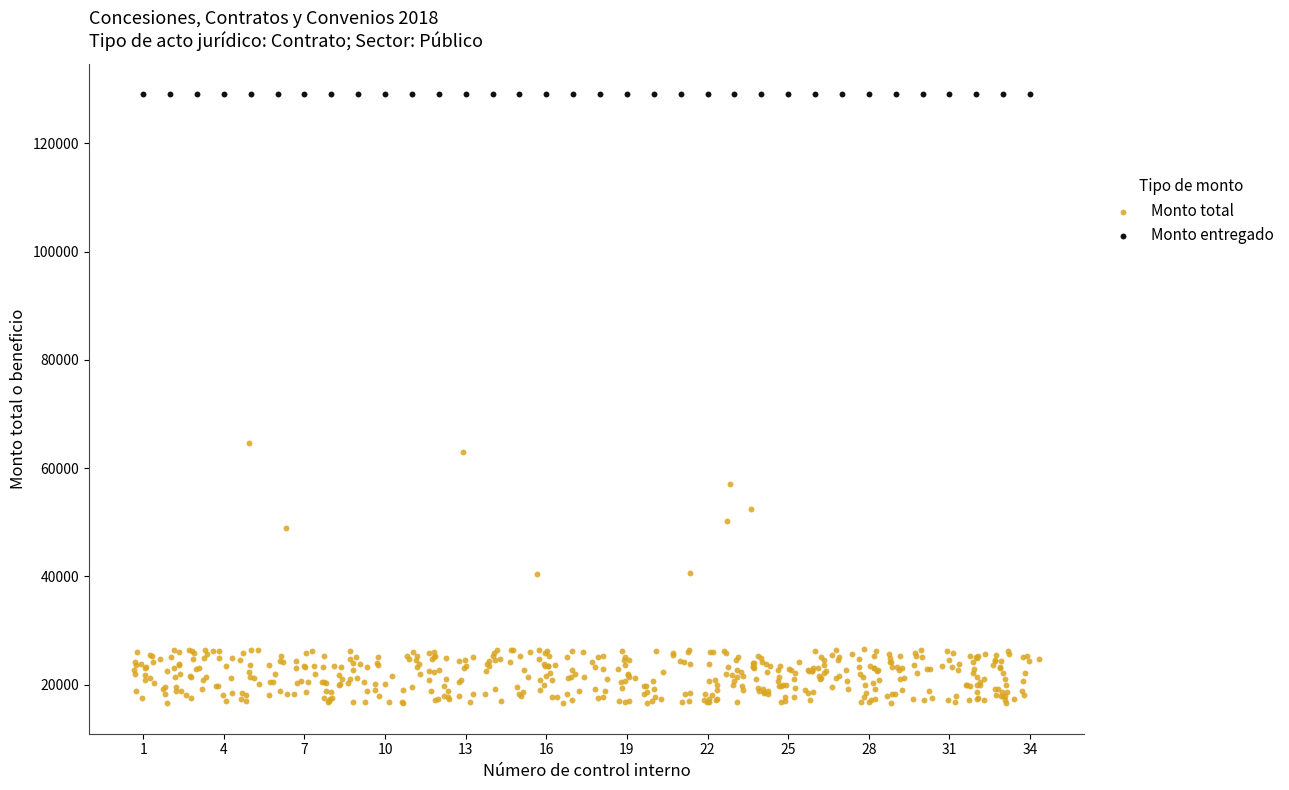

Which series contains the highest Y value?

Monto entregado